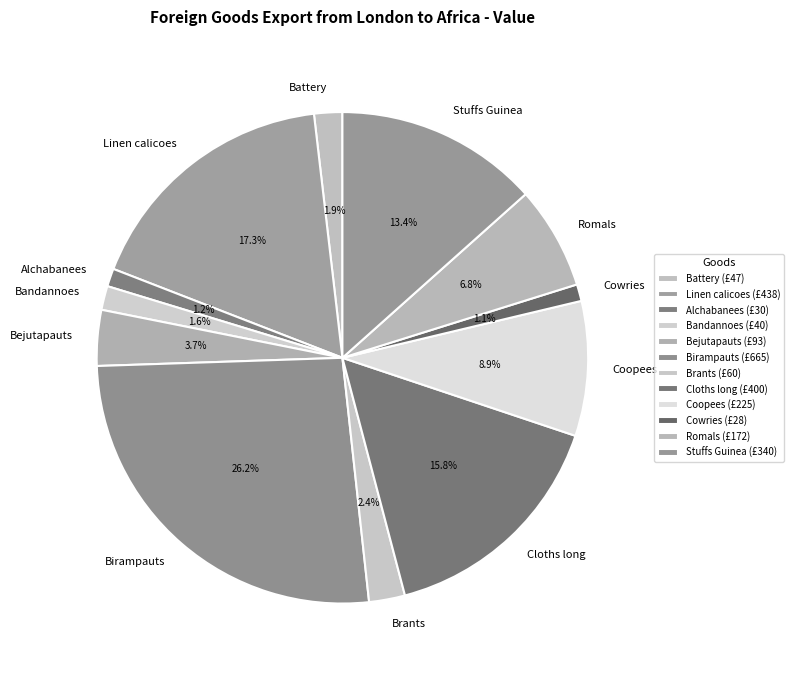

Does Romals account for over 50% of the chart?

No